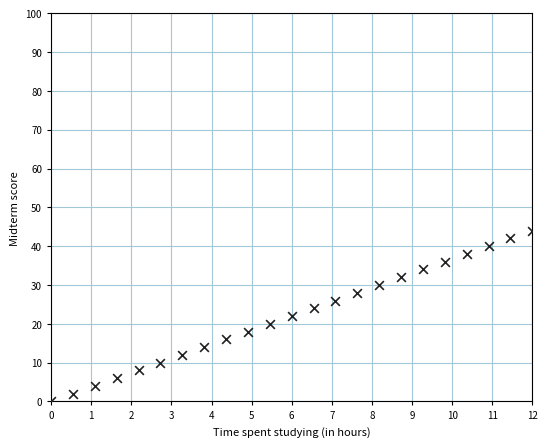

What is the range of Y values (max minus min)?

44.0